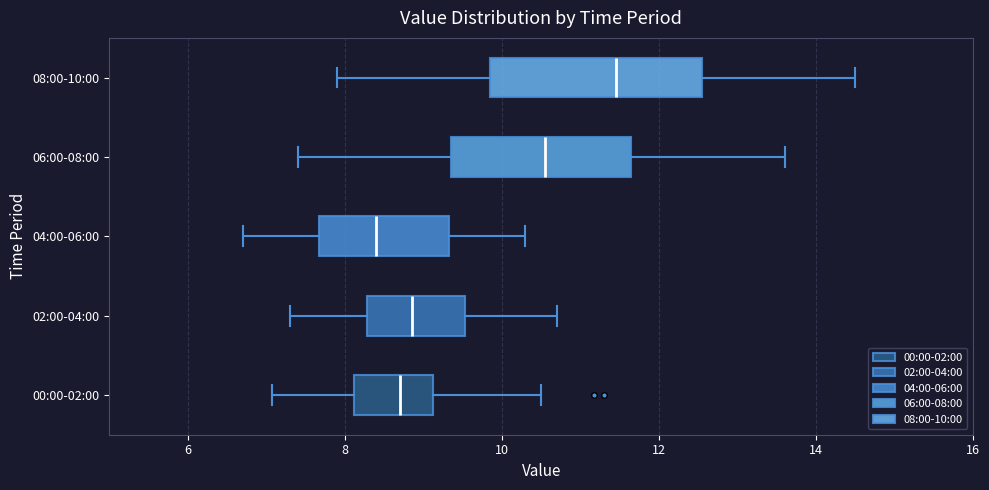

Reading bottom to top, read every box against the x-axis: the position of its median line, the range the box covers, and the ends of its whiskers. The values are not printed on the chart, so give them approximately, as read against the axis.

00:00-02:00: median 8.8, box 8.2 to 9.2, whiskers 7.0 to 10.6
02:00-04:00: median 8.8, box 8.2 to 9.6, whiskers 7.4 to 10.8
04:00-06:00: median 8.4, box 7.6 to 9.4, whiskers 6.8 to 10.4
06:00-08:00: median 10.6, box 9.4 to 11.6, whiskers 7.4 to 13.6
08:00-10:00: median 11.4, box 9.8 to 12.6, whiskers 8.0 to 14.6